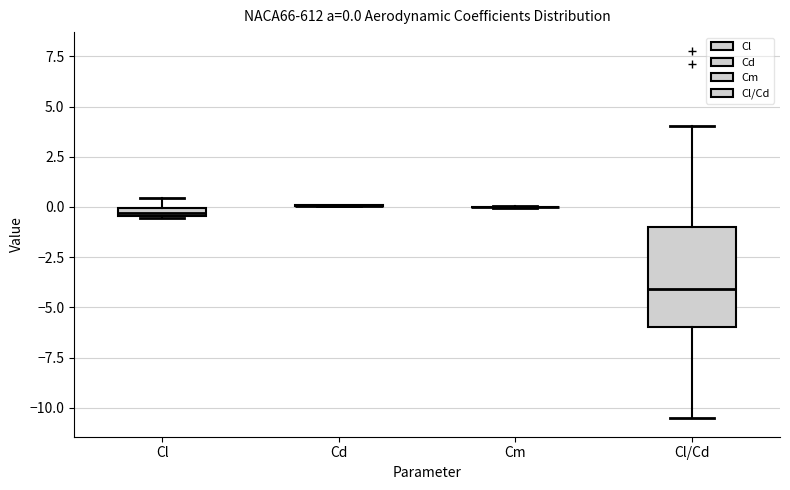

Comparing the boxes themselves (not the whiskers), which one is the tallest?

Cl/Cd